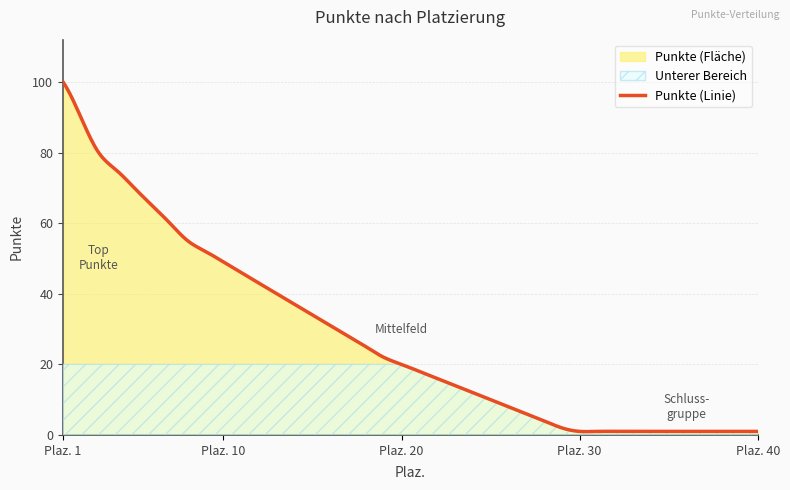

True or false: the data has more than 0 interior local peaks.

False